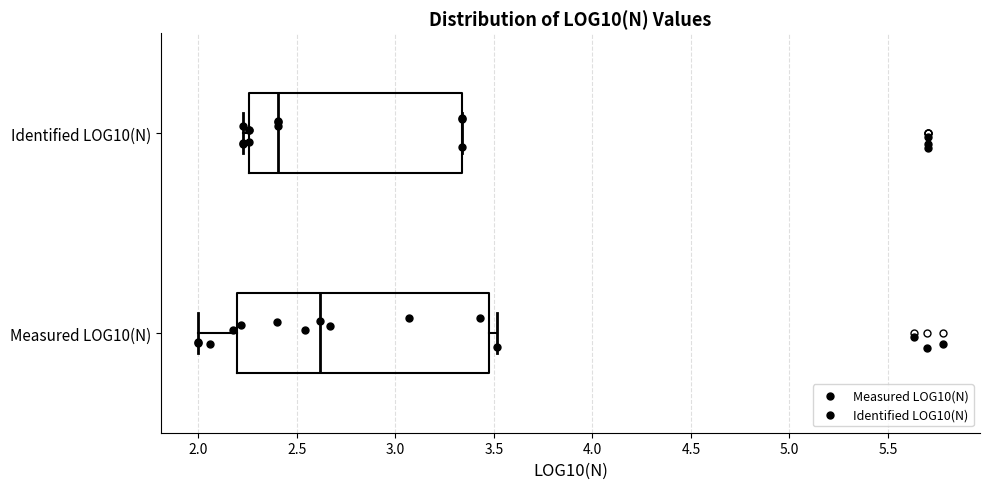

Reading bottom to top, read every box against the x-axis: the position of its median line, the range the box covers, and the ends of its whiskers. The values are not printed on the chart, so give them approximately, as read against the axis.

Measured LOG10(N): median 2.60, box 2.20 to 3.45, whiskers 2.00 to 3.50
Identified LOG10(N): median 2.40, box 2.25 to 3.35, whiskers 2.25 (just left of the box's left edge) to 3.35